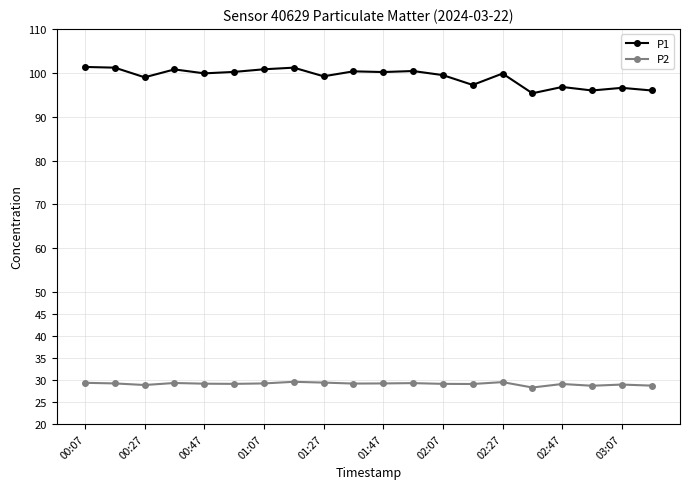

Which series has the widest spread of values?

P1